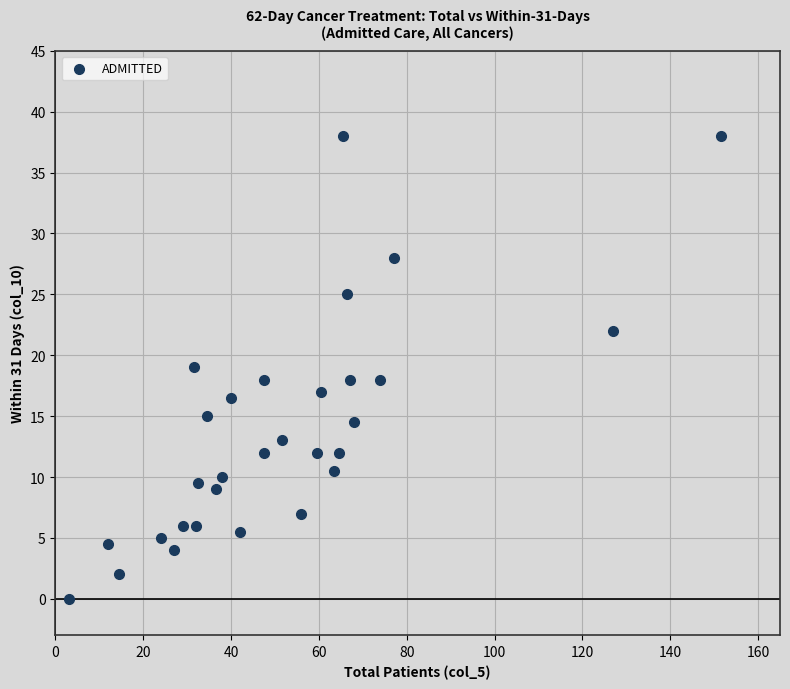

What is the range of Y values (max minus min)?

38.0